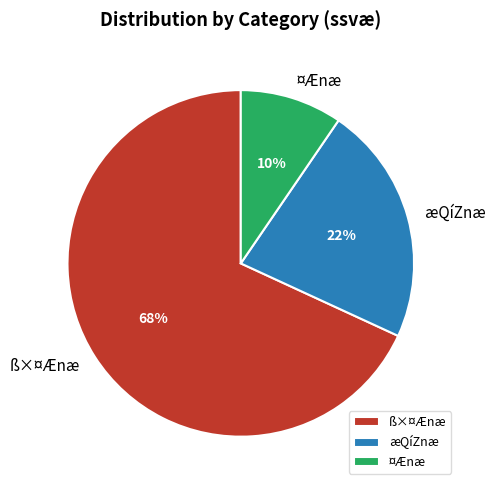

Is the sum of ß×¤Ænæ and æQíZnæ greater than half?

Yes